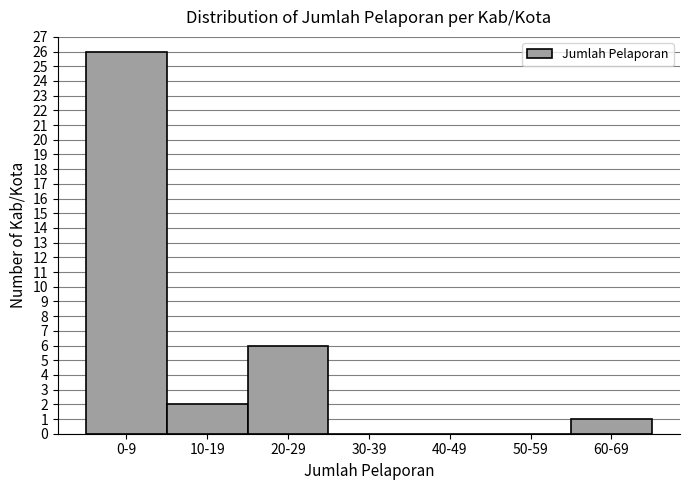

Reading left to right, transcribe all the data shown in this chart.

0-9=26	10-19=2	20-29=6	30-39=0	40-49=0	50-59=0	60-69=1